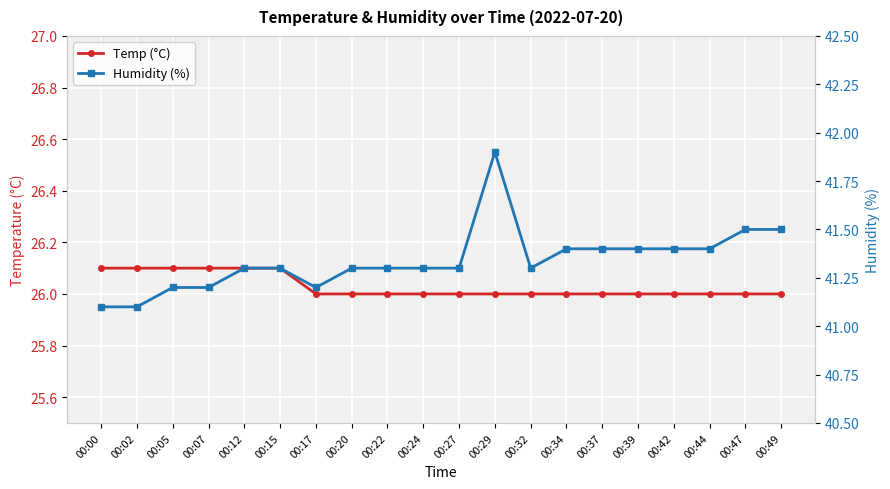

What is the lowest value of the Humidity (%) series?

41.1